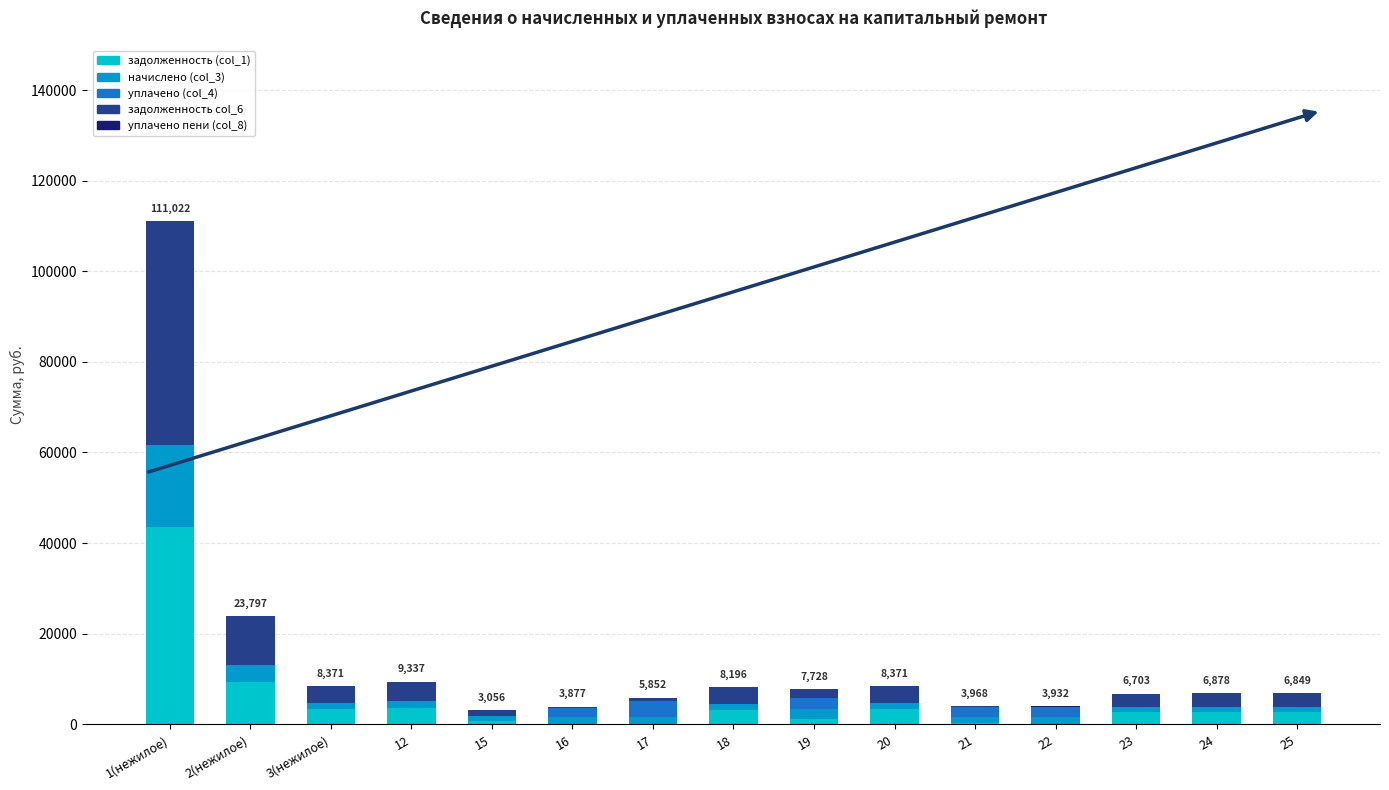

Which category has the highest value in the задолженность (col_1) series?

1(нежилое)